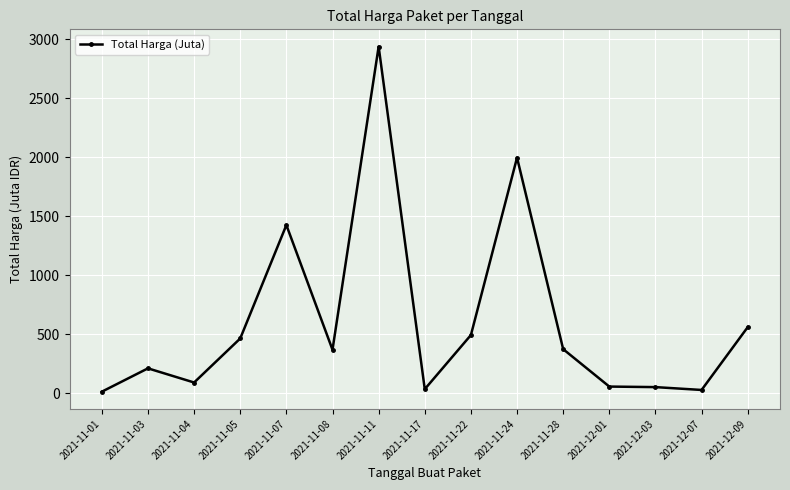

What is the label of the 2nd point from the right?

2021-12-07